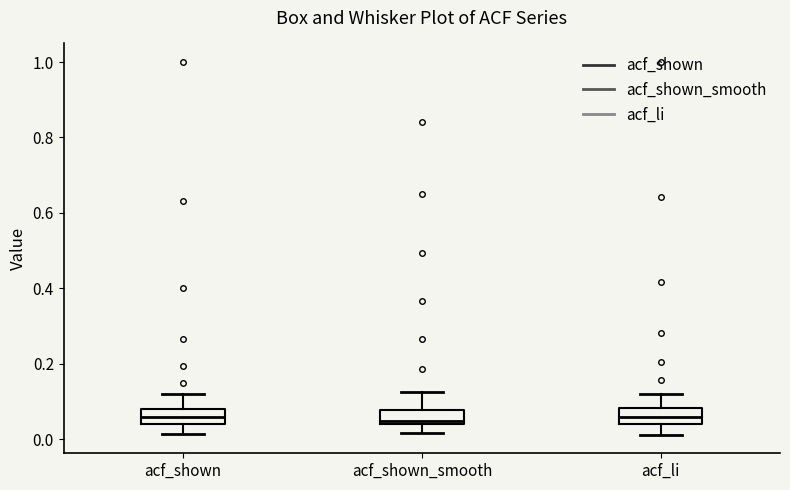

Where does the lower whisker of the box for acf_shown end on the y-axis? The values are not printed on the chart, so give them approximately, as read against the axis.

0.02